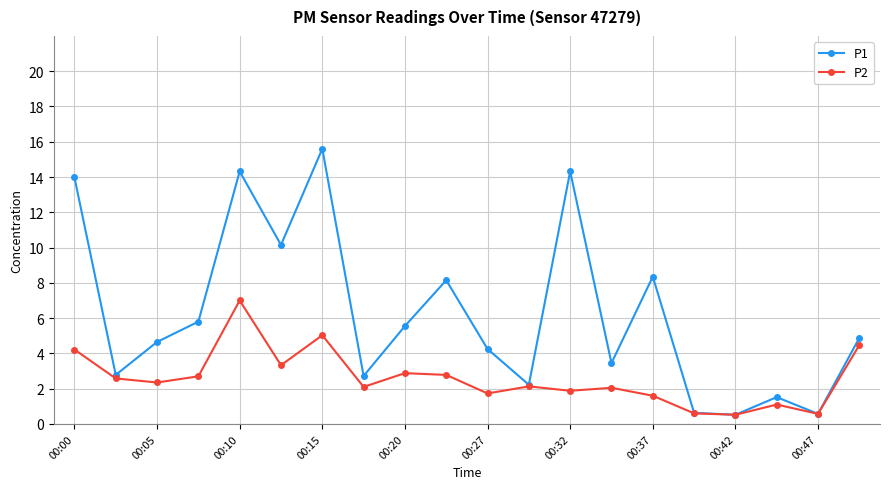

What is the value of the P1 point at the 13th from the left?

14.3